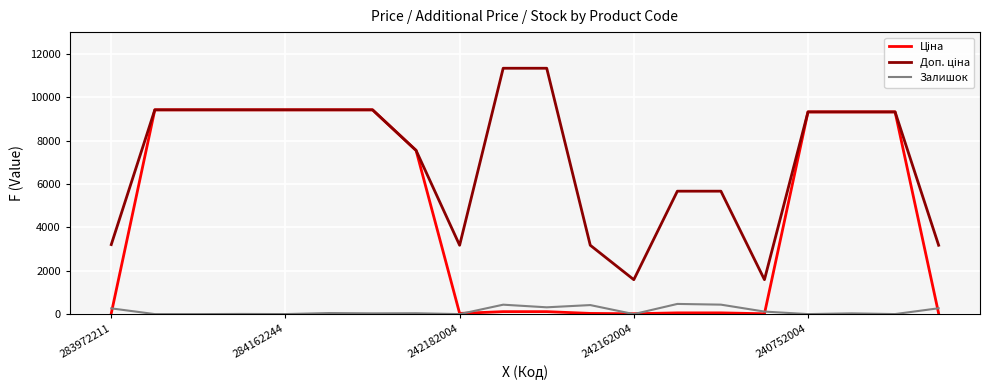

What is the maximum value shown in the chart?

11334.0